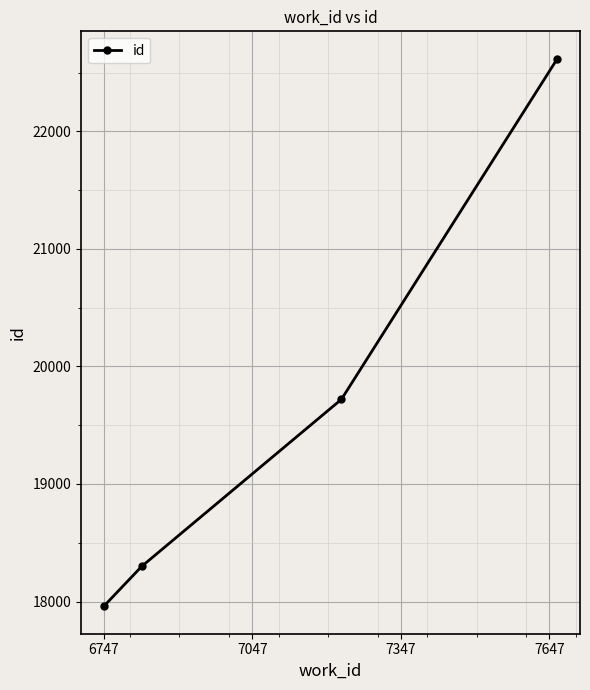

What is the difference between the maximum and minimum values?

4659